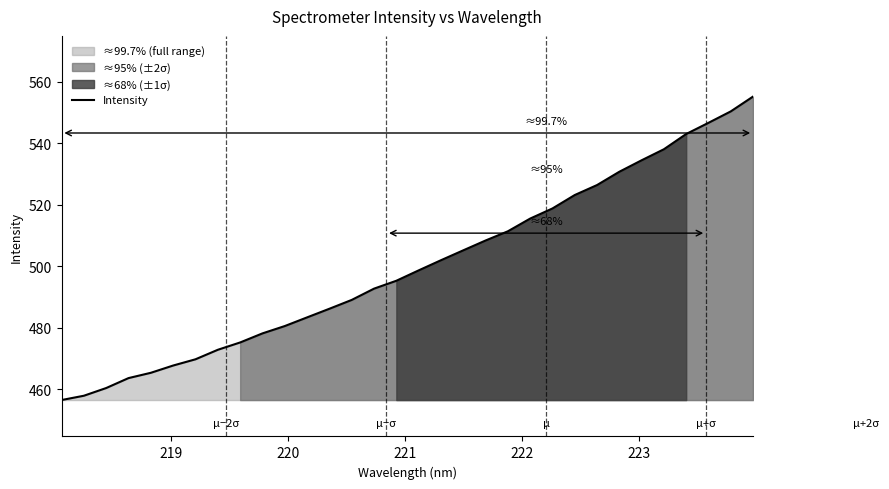

How many lines are shown in the chart?

1